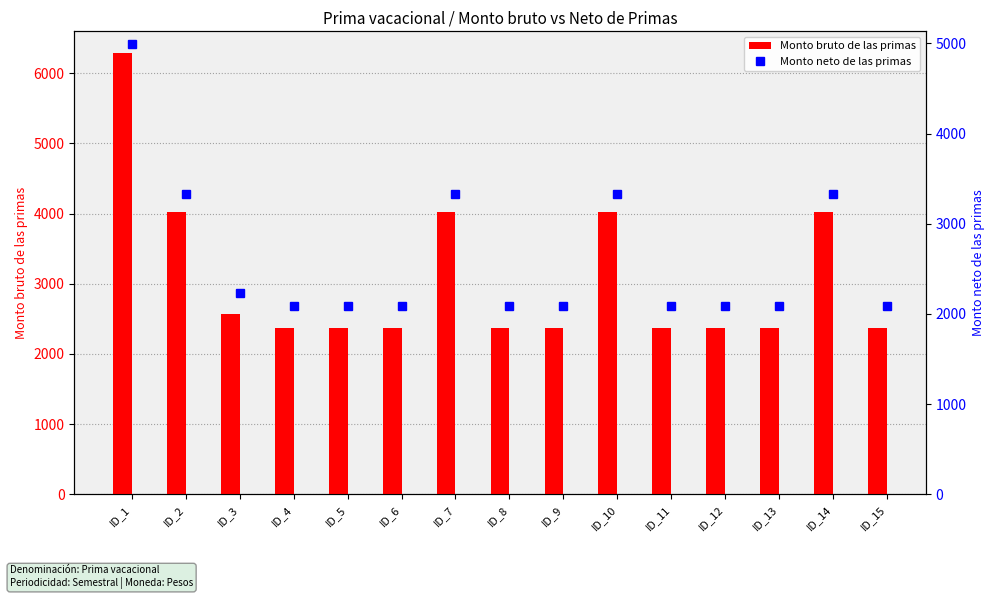

At which category is the sum across all series the highest?

ID_1